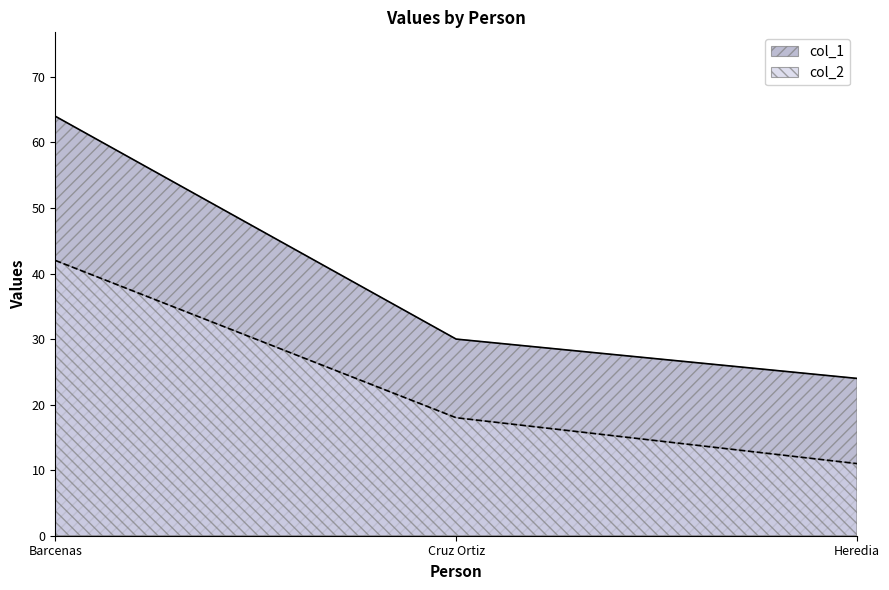

Which label corresponds to the smallest value in the chart?

Heredia